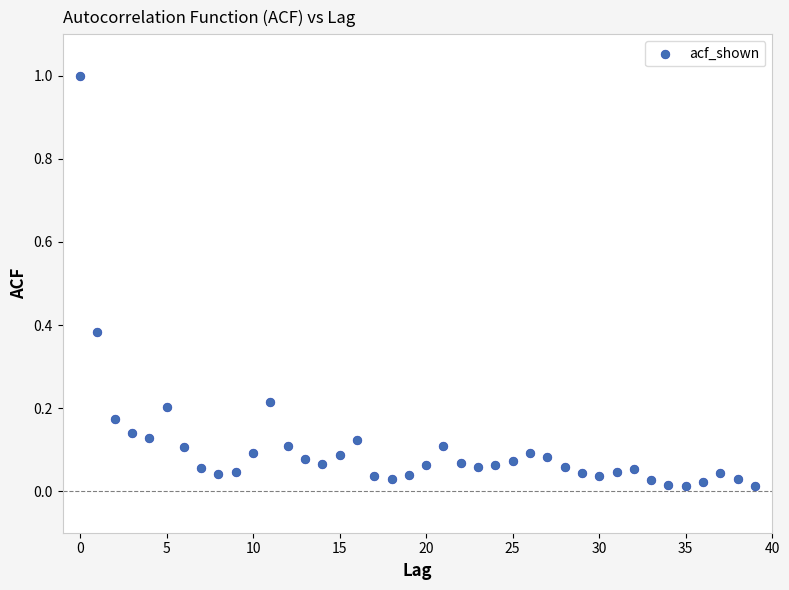

What is the range of Y values (max minus min)?

1.0